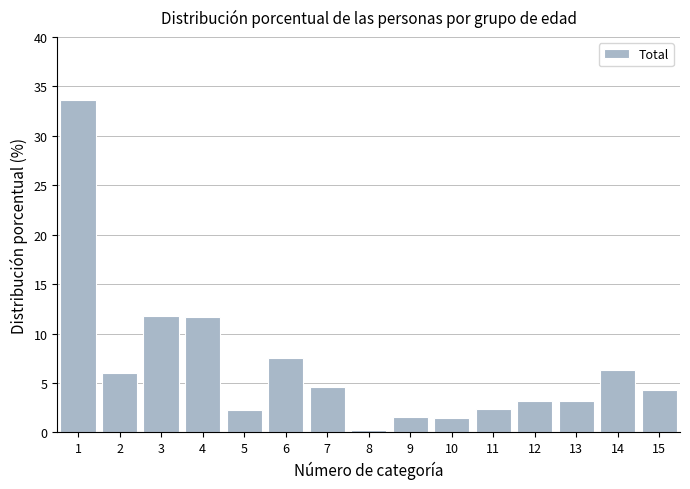

The chart shows a value of 8.3 at 2. True or false?

False